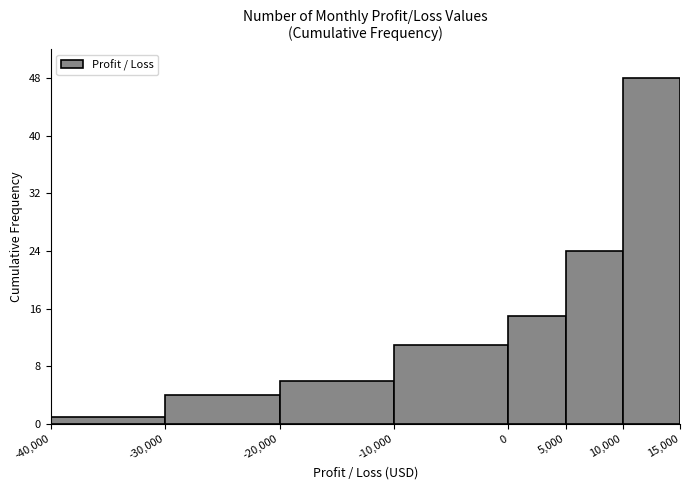

How tall is the bar that spans 10,000 to 15,000 on the x-axis? The values are not printed on the chart, so give them approximately, as read against the axis.

48